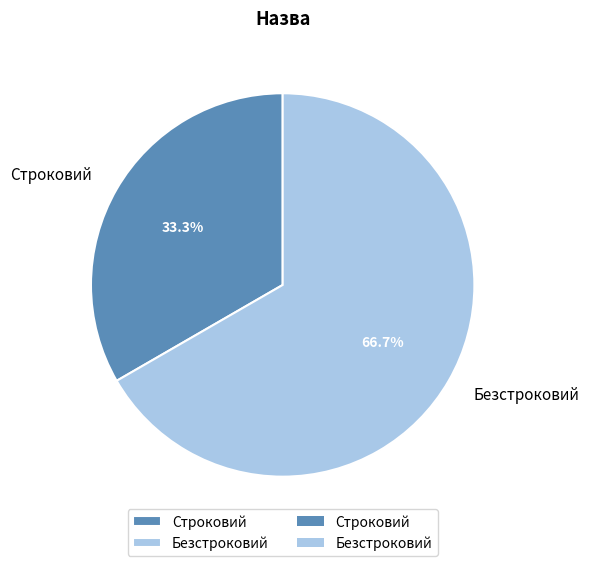

Count the number of slices in the pie.

2